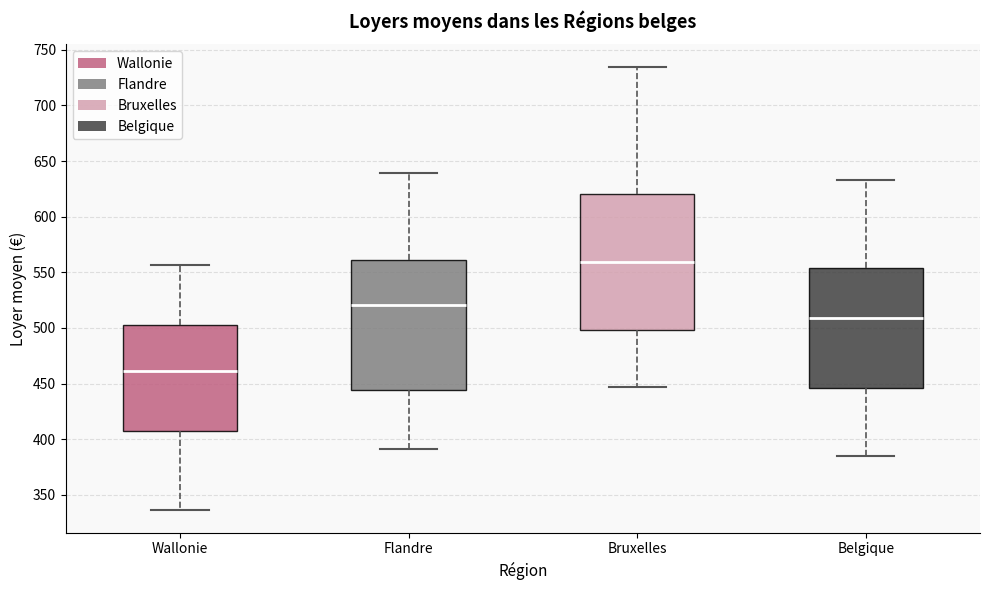

Reading left to right, read every box against the y-axis: the position of its median line, the range the box covers, and the ends of its whiskers. The values are not printed on the chart, so give them approximately, as read against the axis.

Wallonie: median 460, box 405 to 505, whiskers 335 to 555
Flandre: median 520, box 445 to 560, whiskers 390 to 640
Bruxelles: median 560, box 500 to 620, whiskers 445 to 735
Belgique: median 510, box 445 to 555, whiskers 385 to 635